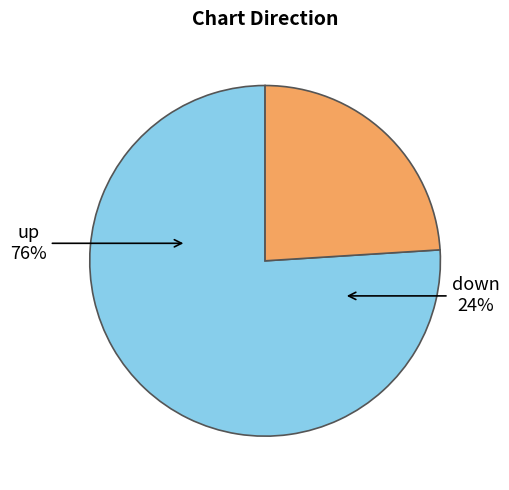

Which category has the biggest portion of the pie?

up